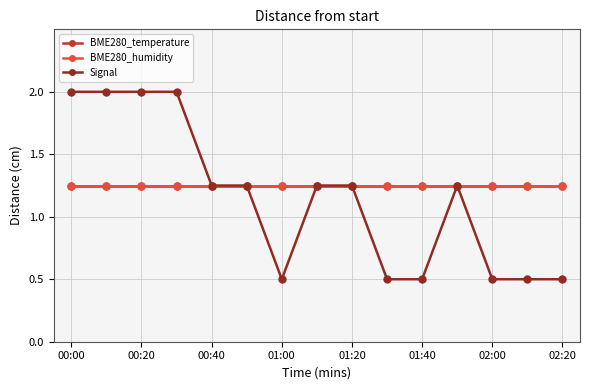

Does the chart have visible grid lines?

Yes